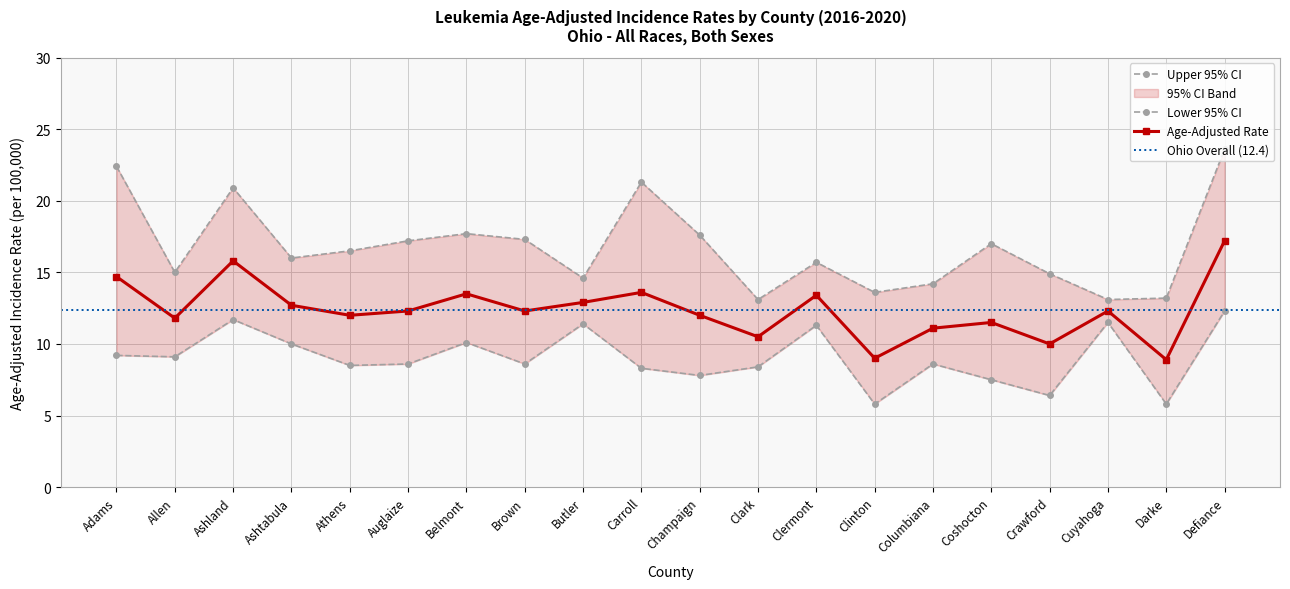

In Age-Adjusted Rate, how many points are lower than both neighbors (excluding endpoints)?

7